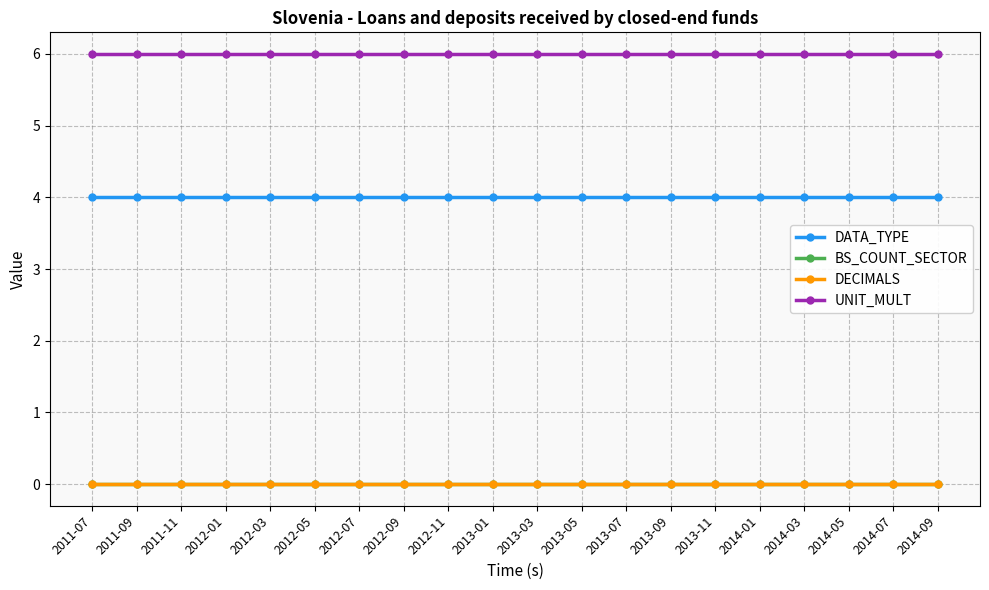

Is this an area chart (filled region under the line)?

No